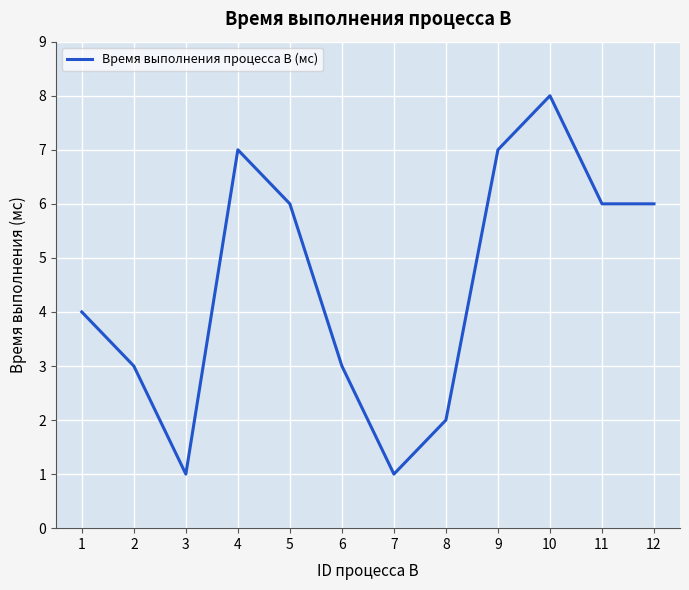

Does the chart have visible grid lines?

Yes